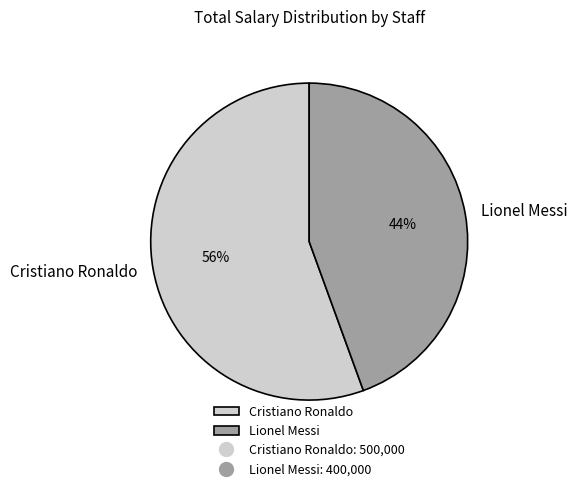

Count the number of slices in the pie.

2